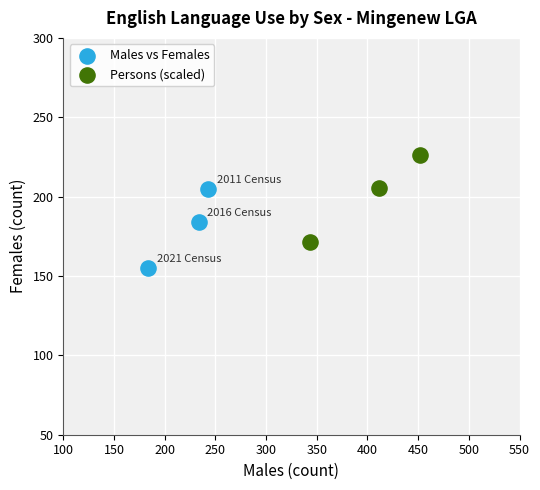

Which series reaches the minimum Y coordinate?

Males vs Females